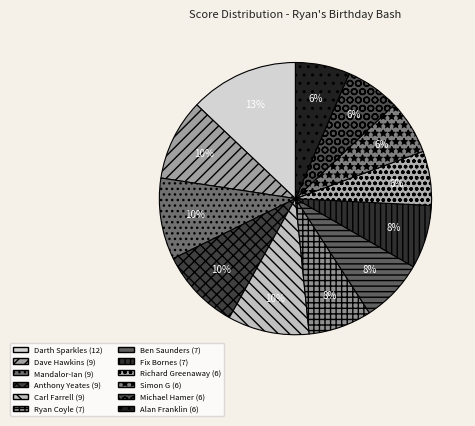

Is it true that Darth Sparkles is 23% of the pie?

False